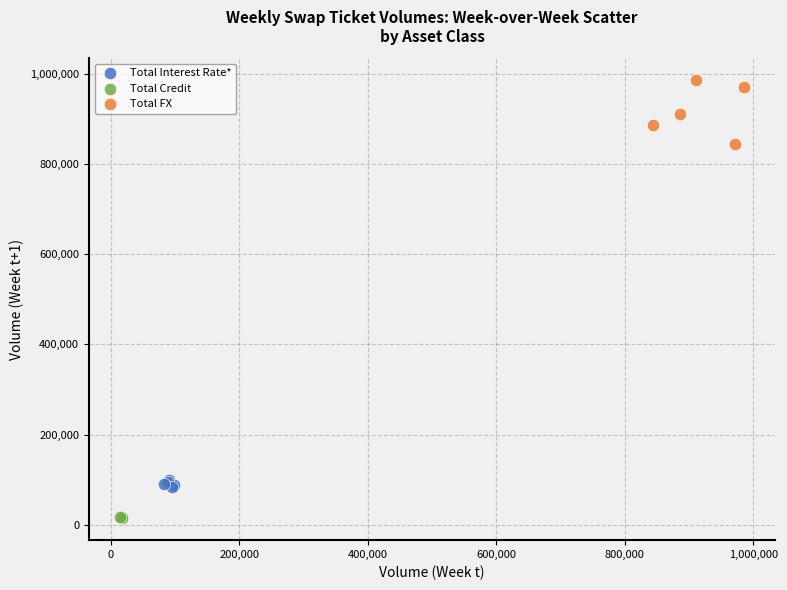

Which series reaches the minimum Y coordinate?

Total Credit